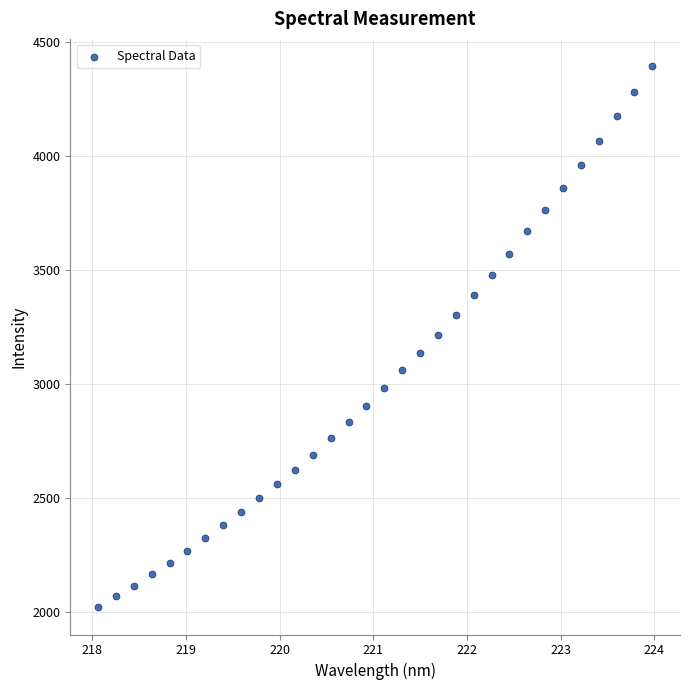

What is the range of X values (max minus min)?

5.9